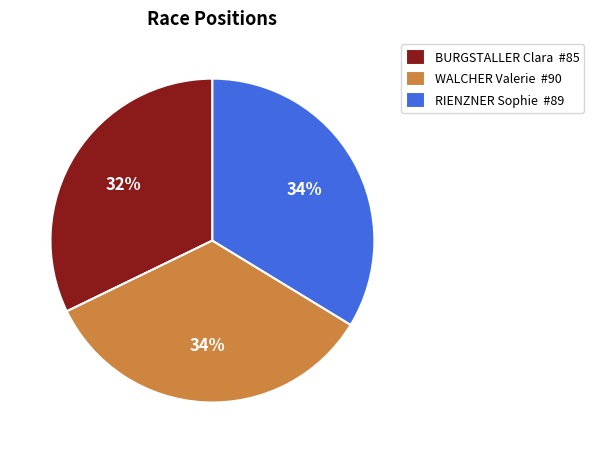

Combined, do WALCHER Valerie and RIENZNER Sophie account for over 50%?

Yes